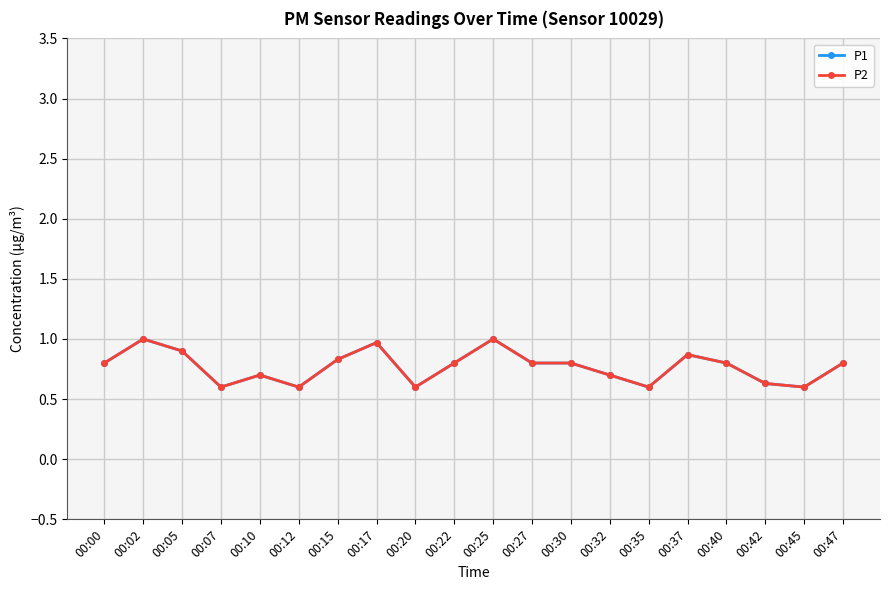

Does the chart have visible grid lines?

Yes